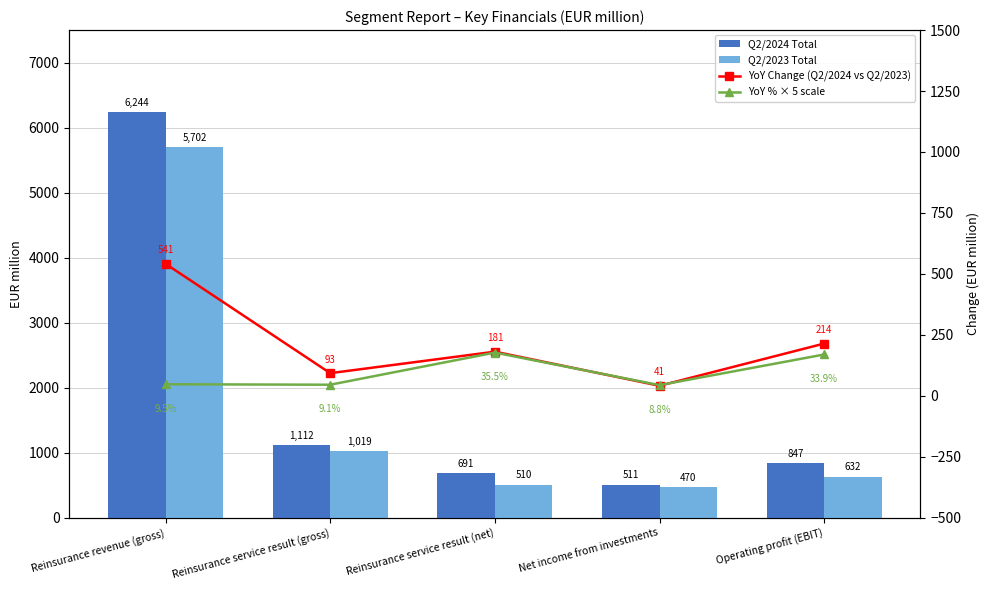

List the series in order of their peak value, highest first.

Q2/2024 Total, Q2/2023 Total, YoY Change (Q2/2024 vs Q2/2023), YoY % × 5 scale